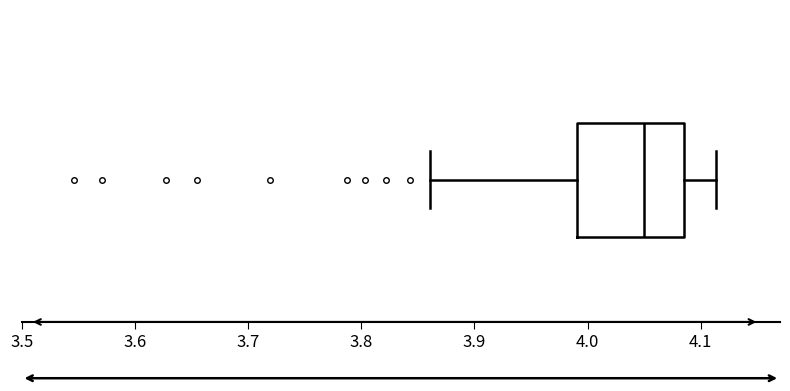

Read this box plot against the x-axis: the position of the median line, the range covered by the box, and the ends of both whiskers. The values are not printed on the chart, so give them approximately, as read against the axis.

median 4.05, box 3.99 to 4.09, whiskers 3.86 to 4.11